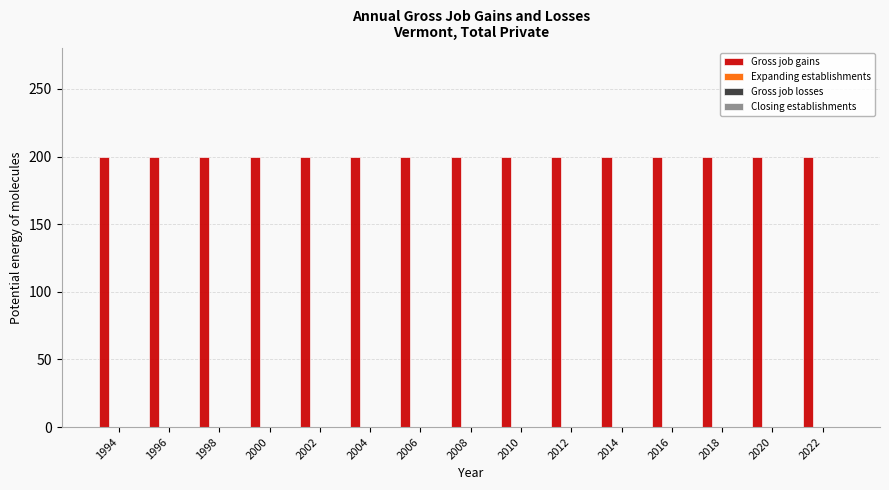

Which series has the largest total across all categories?

Gross job gains